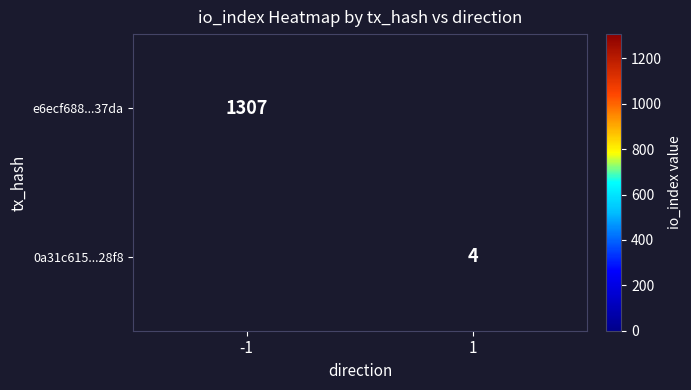

Is it true that e6ecf688...37da equals 1307 at -1?

True